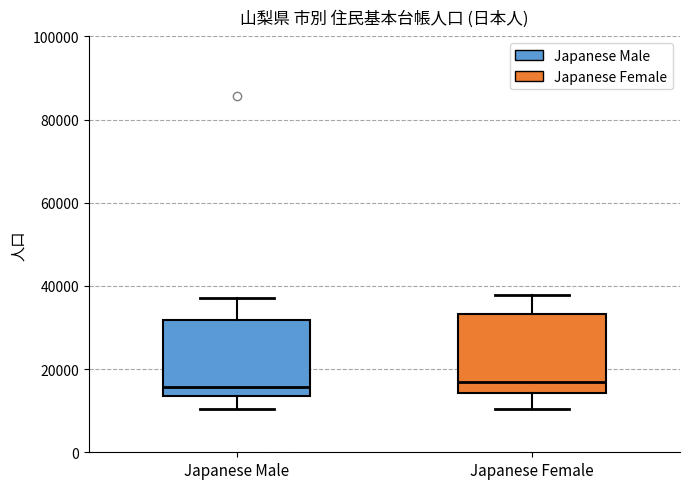

Reading left to right, read every box against the y-axis: the position of its median line, the range the box covers, and the ends of its whiskers. The values are not printed on the chart, so give them approximately, as read against the axis.

Japanese Male: median 16000, box 14000 to 32000, whiskers 10000 to 38000
Japanese Female: median 16000, box 14000 to 34000, whiskers 10000 to 38000